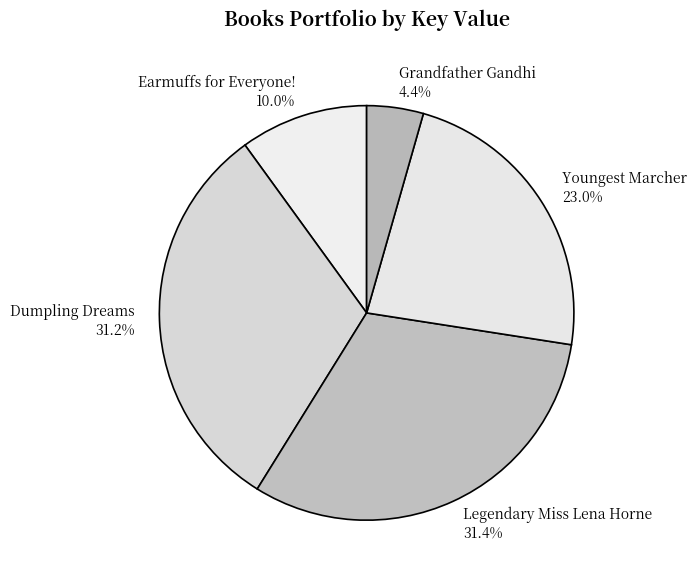

Combined, do Grandfather Gandhi and Youngest Marcher account for over 50%?

No